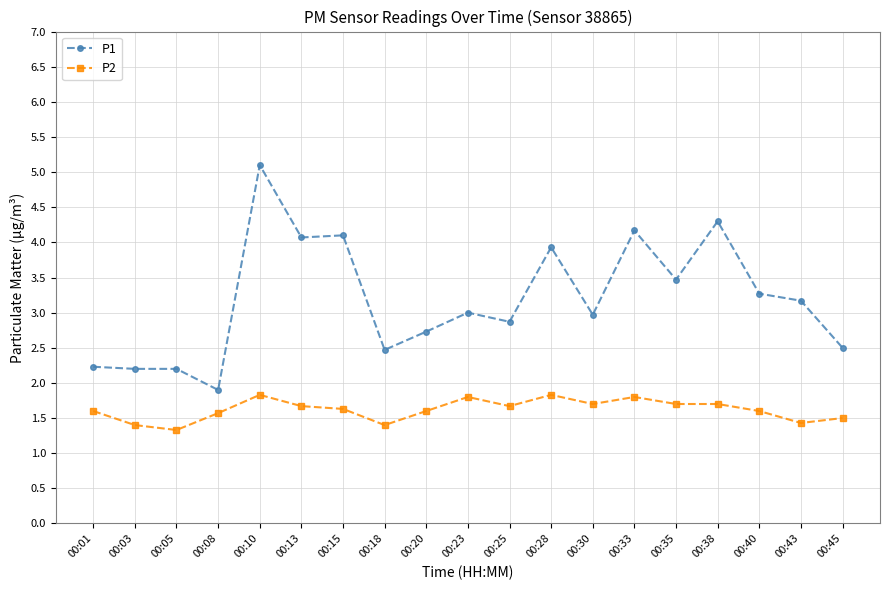

The value of P1 at 00:20 is 2.7. True or false?

True